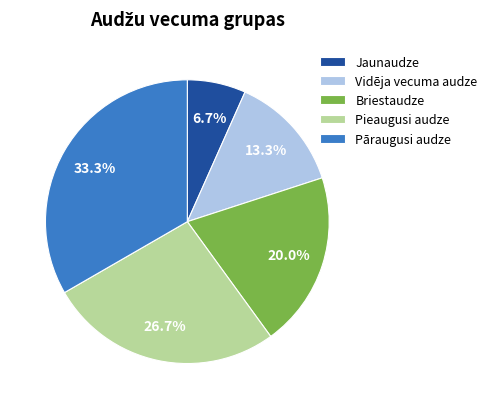

Count the number of slices in the pie.

5